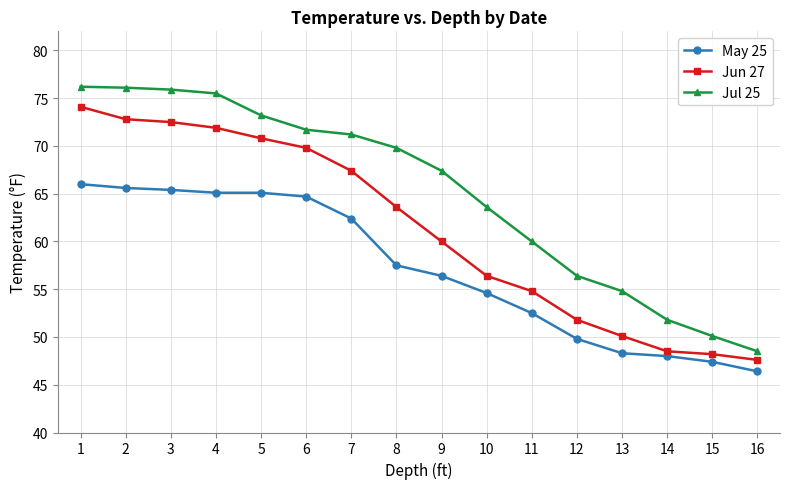

The value of Jun 27 at 14 is 63.7. True or false?

False